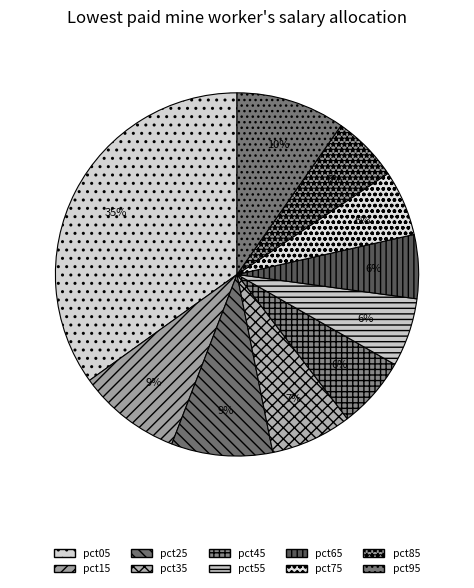

What percentage is the pct45 slice, to the nearest percent?

6%